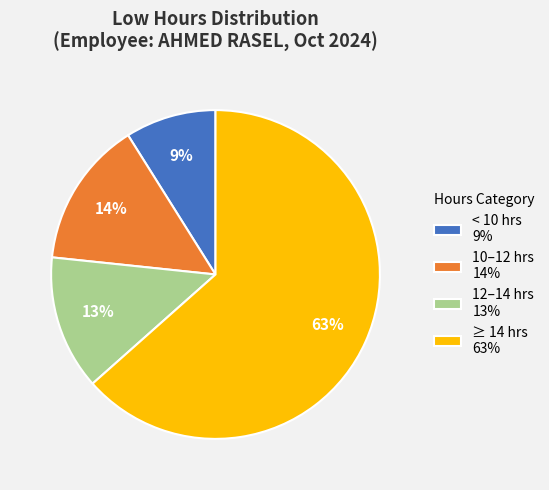

Is it true that ≥ 14 hrs 63% is 63% of the pie?

True